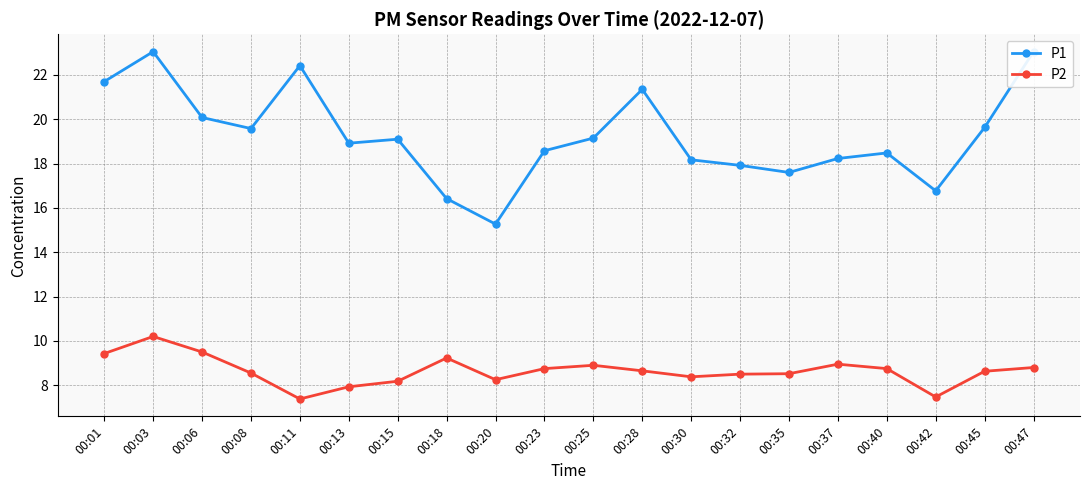

List the series in order of their peak value, lowest first.

P2, P1